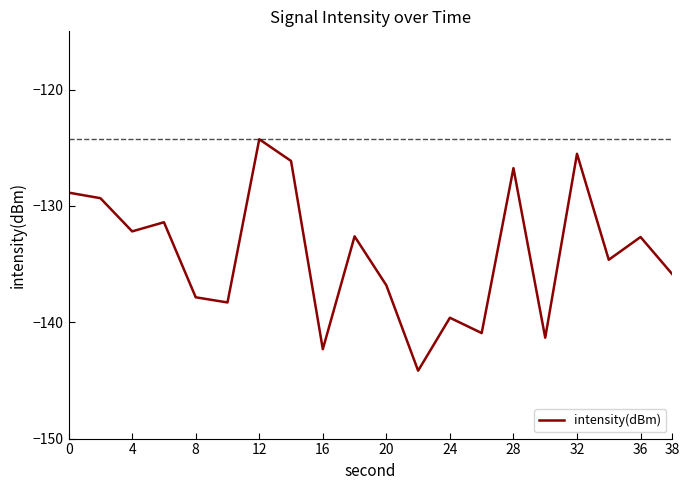

What is the difference between the maximum and minimum values?

19.9